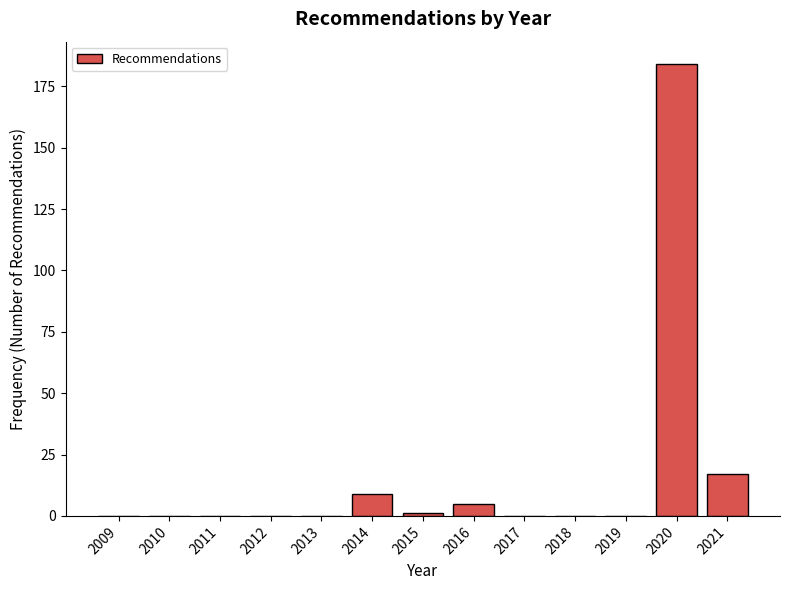

Reading left to right, extract all data points from this chart.

2009=0	2010=0	2011=0	2012=0	2013=0	2014=9	2015=1	2016=5	2017=0	2018=0	2019=0	2020=184	2021=17